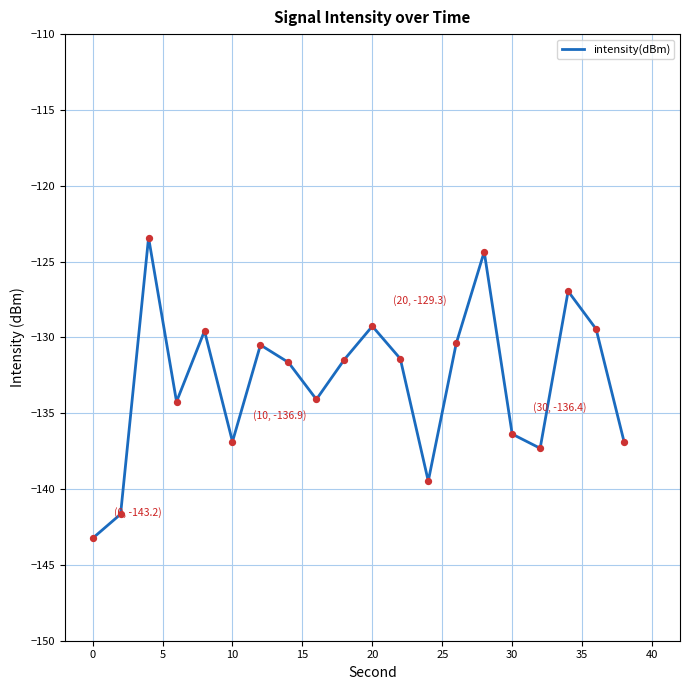

What is the greatest value displayed?

-123.4